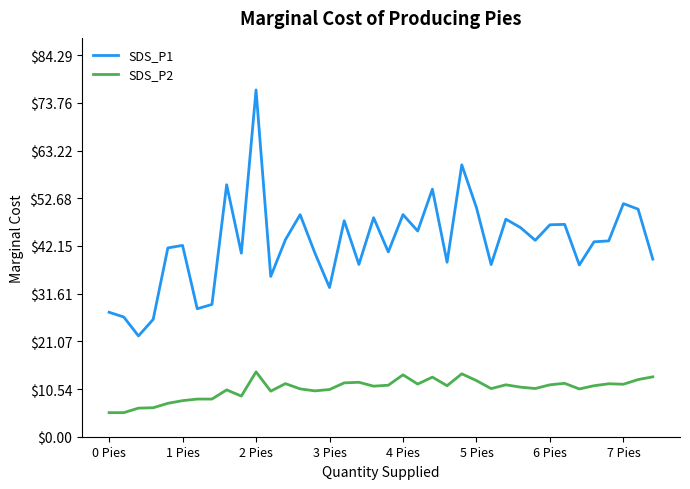

How many series are shown in this chart?

2